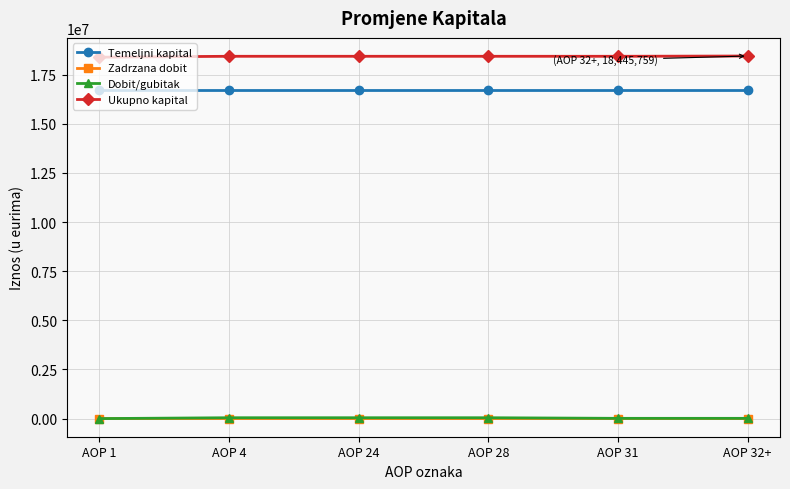

What is the greatest value displayed?

18445759